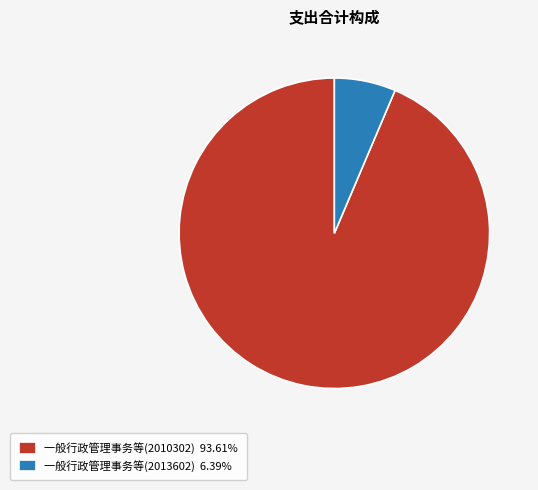

Count the number of slices in the pie.

2